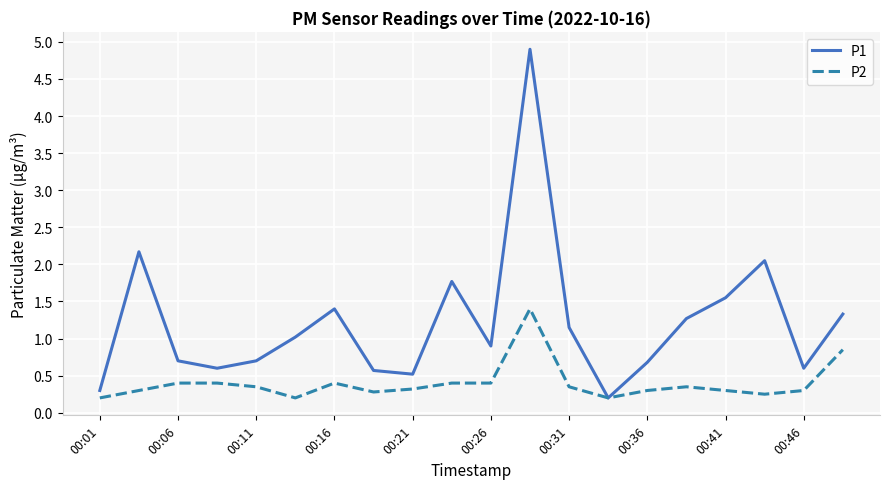

Rank the series by their average value, from lowest to highest.

P2, P1